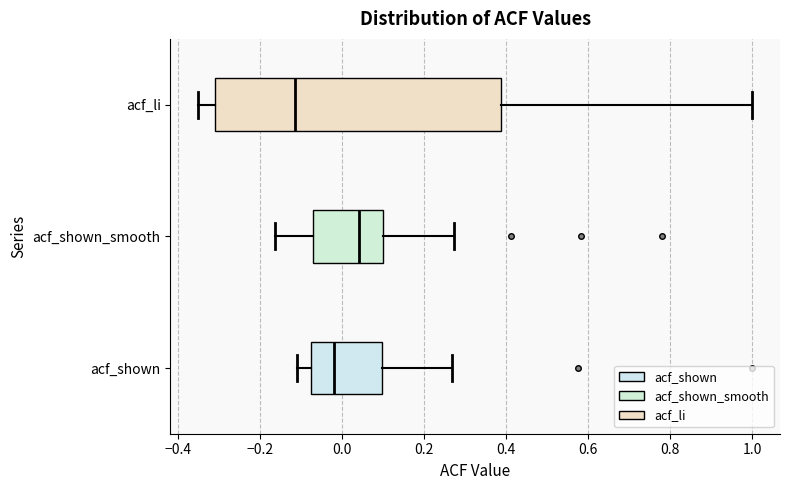

Where does the median line of the box for acf_shown sit on the x-axis? The values are not printed on the chart, so give them approximately, as read against the axis.

-0.02